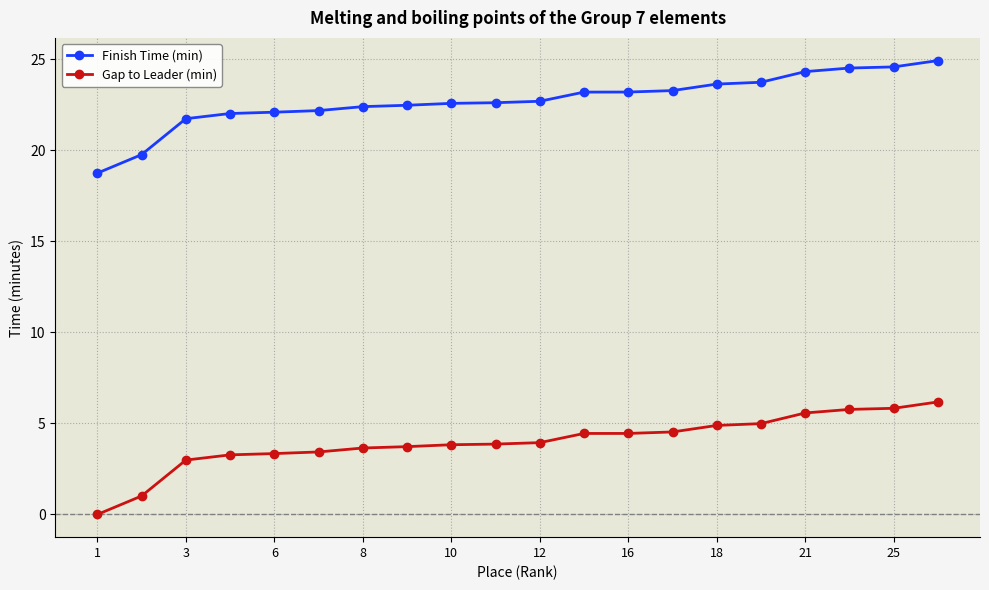

At how many categories does at least one series exceed 17?

20